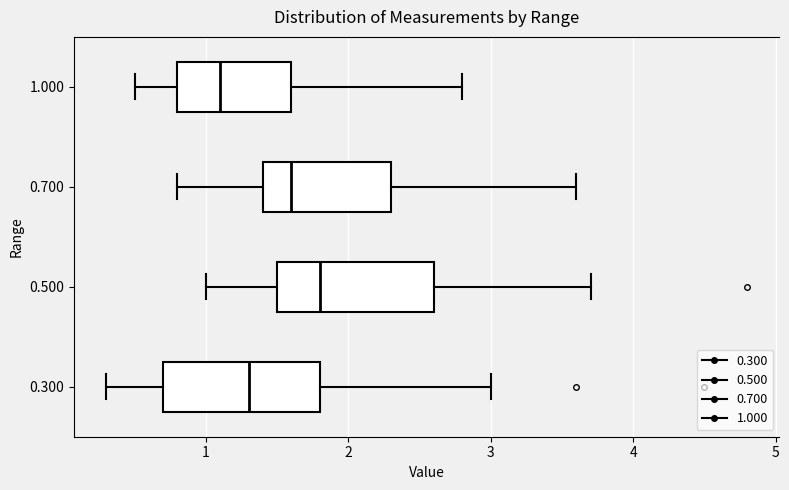

Reading bottom to top, read every box against the x-axis: the position of its median line, the range the box covers, and the ends of its whiskers. The values are not printed on the chart, so give them approximately, as read against the axis.

0.300: median 1.3, box 0.7 to 1.8, whiskers 0.3 to 3.0
0.500: median 1.8, box 1.5 to 2.6, whiskers 1.0 to 3.7
0.700: median 1.6, box 1.4 to 2.3, whiskers 0.8 to 3.6
1.000: median 1.1, box 0.8 to 1.6, whiskers 0.5 to 2.8